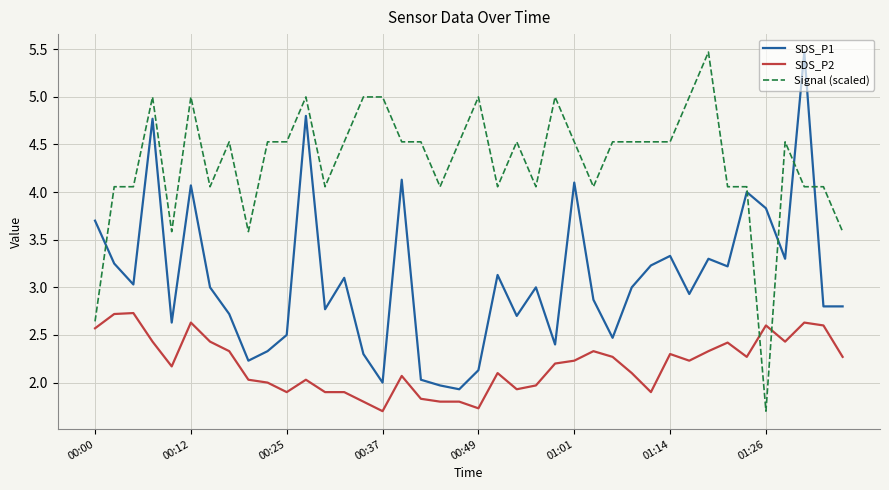

True or false: SDS_P2 and SDS_P1 intersect in this chart.

False